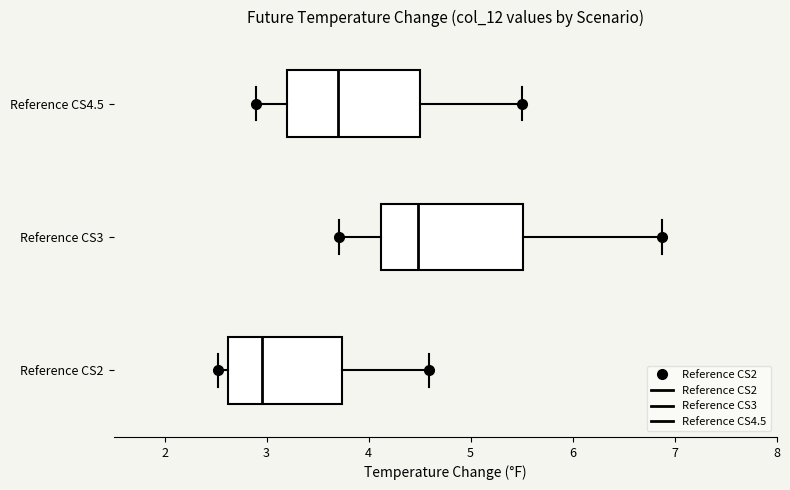

Which box's median line is the furthest to the right?

Reference CS3